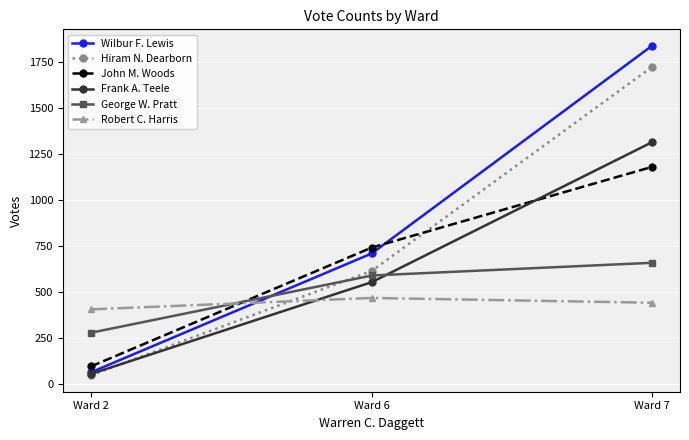

What are all the series names shown in the legend?

Wilbur F. Lewis, Hiram N. Dearborn, John M. Woods, Frank A. Teele, George W. Pratt, Robert C. Harris